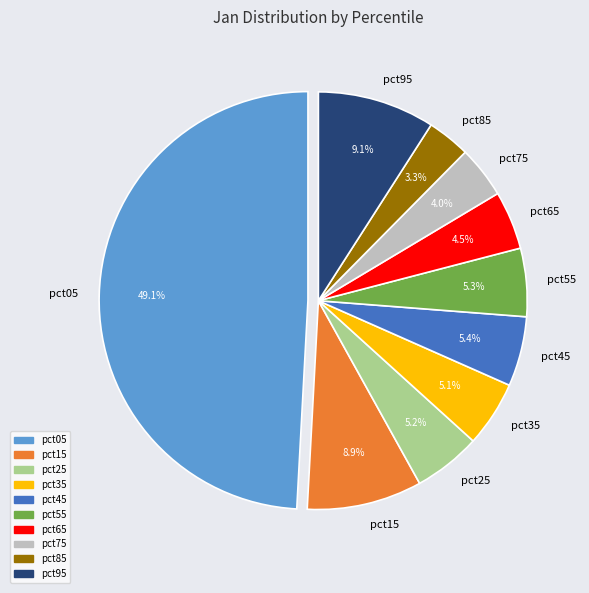

To the nearest percent, what is the difference between the largest and smallest slice percentages?

46%